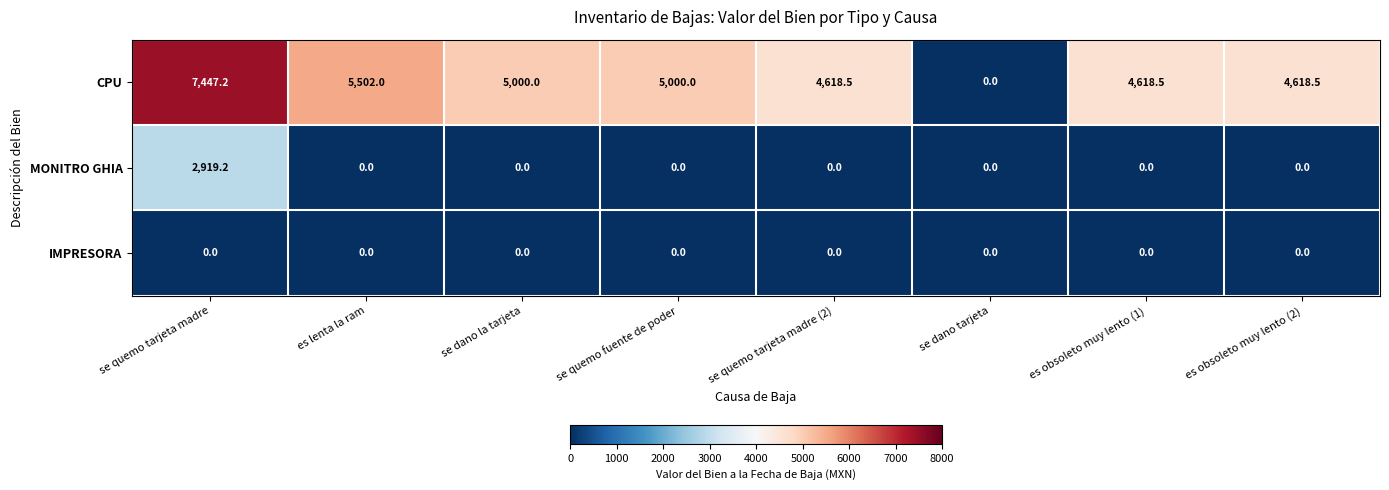

How many series are shown in this chart?

3